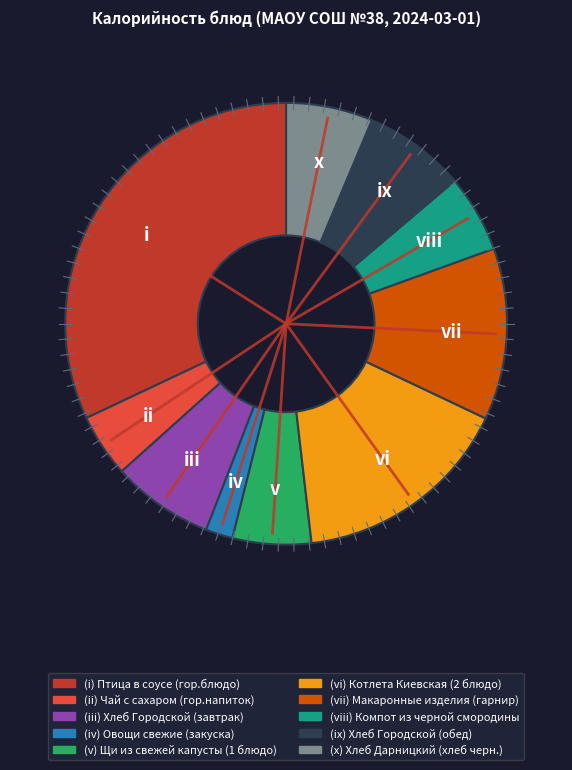

Is there any slice that represents more than half of the pie?

No